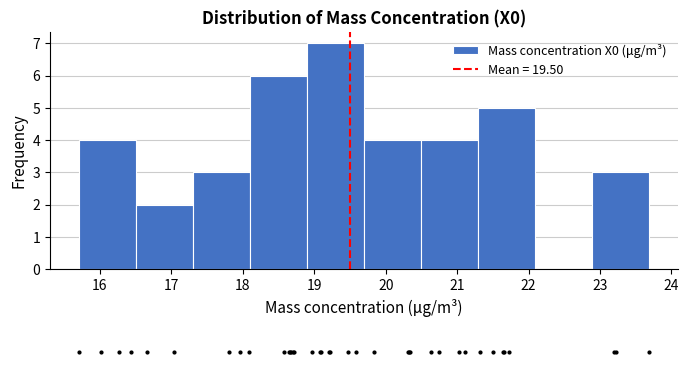

Reading left to right, transcribe this chart: for each bar, give the range it covers on the x-axis and its height. Neither the bar edges nor the heights are printed on the chart, so give them approximately, as read against the axes.

15.7 to 16.5: 4
16.5 to 17.3: 2
17.3 to 18.1: 3
18.1 to 18.9: 6
18.9 to 19.7: 7
19.7 to 20.5: 4
20.5 to 21.3: 4
21.3 to 22.1: 5
22.1 to 22.9: 0
22.9 to 23.7: 3